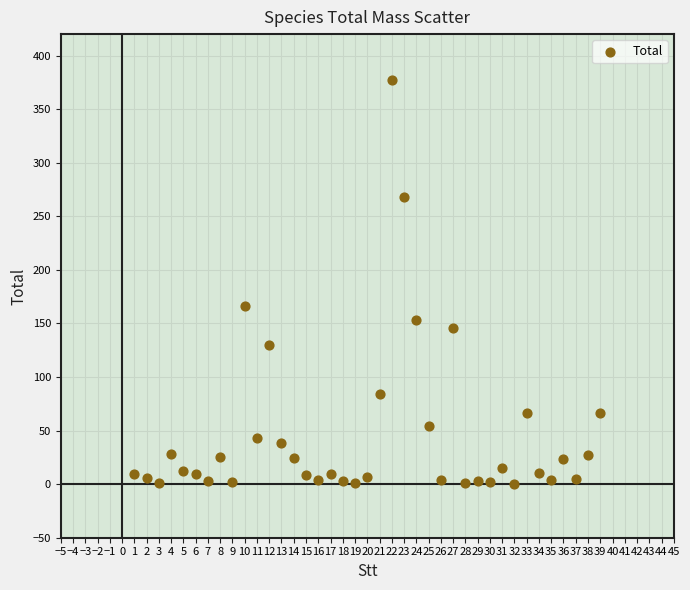

What is the range of X values (max minus min)?

38.0